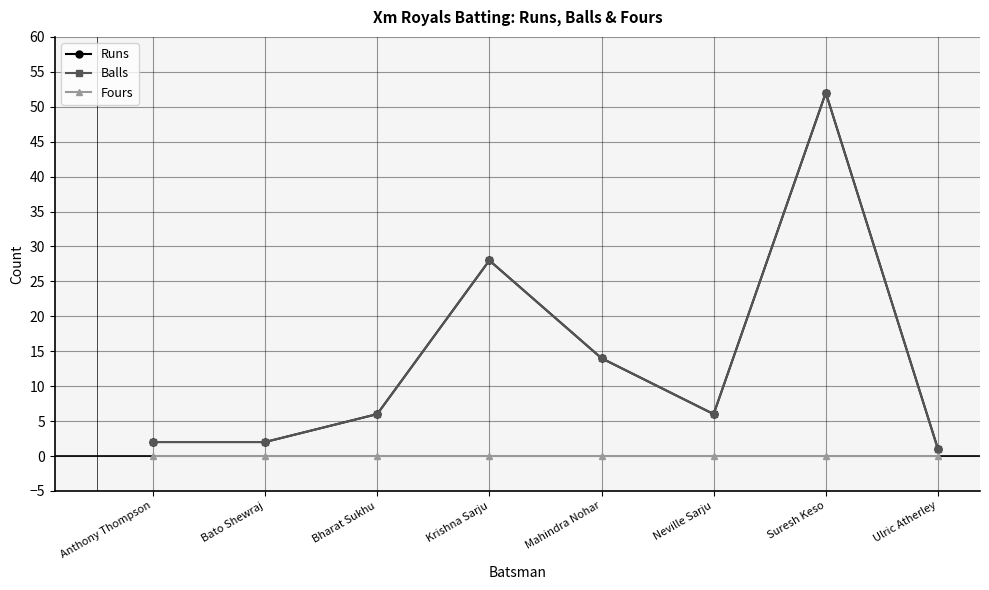

At which category does the chart reach its minimum across all series?

Anthony Thompson